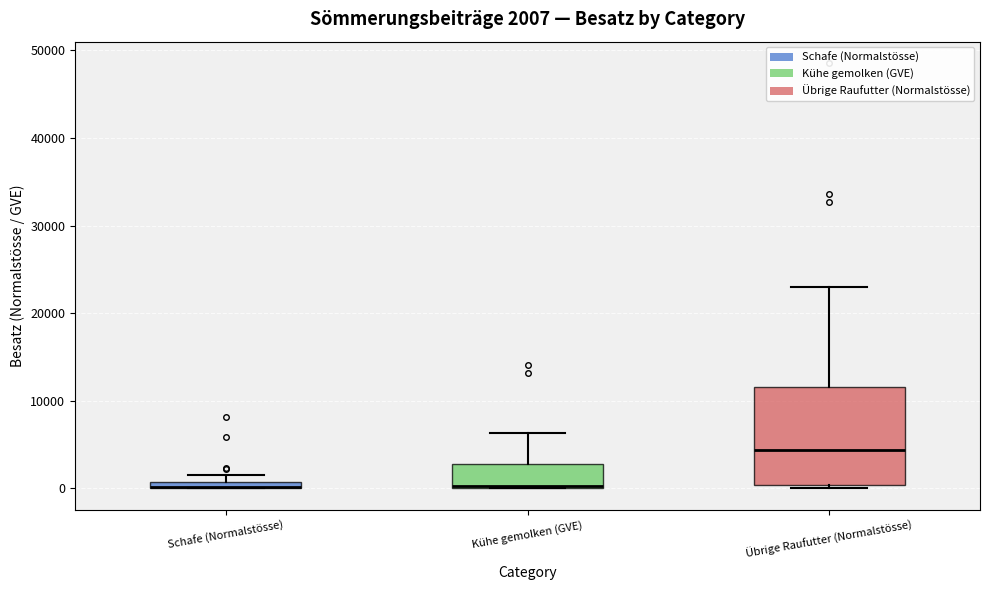

Comparing the boxes themselves (not the whiskers), which one is the tallest?

Übrige Raufutter (Normalstösse)